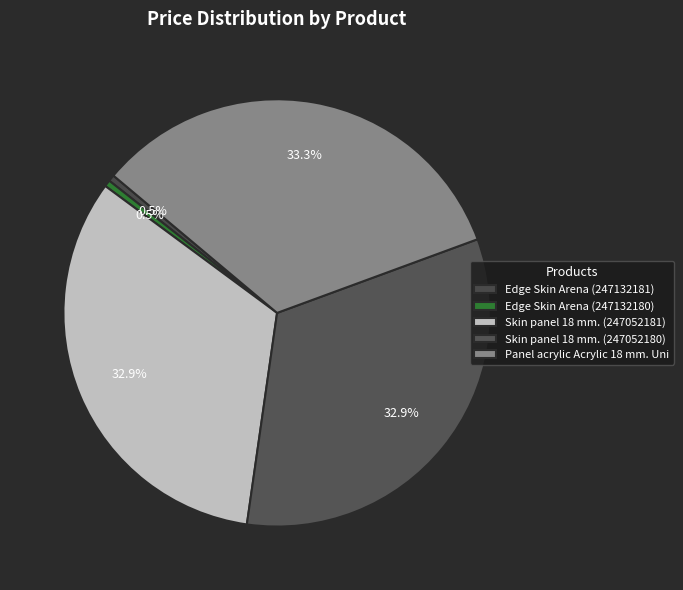

How many slices are in this pie chart?

5